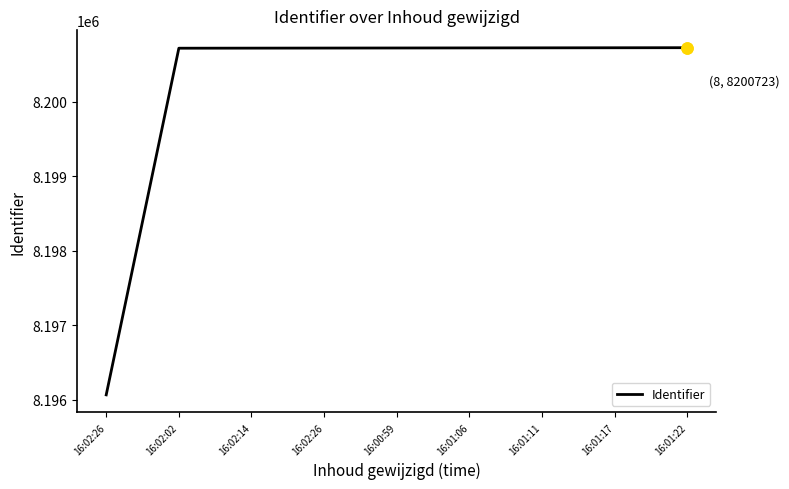

What is the label of the 7th point from the left?

16:01:11